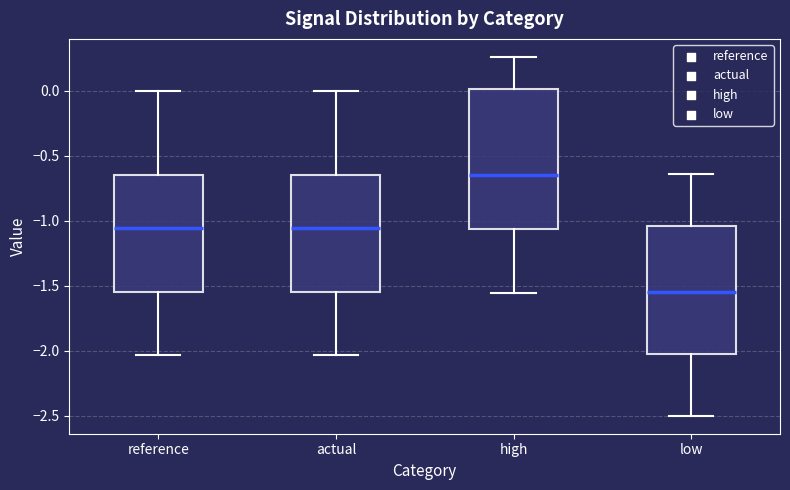

Which box is the tallest, from its lower edge to its upper edge?

high